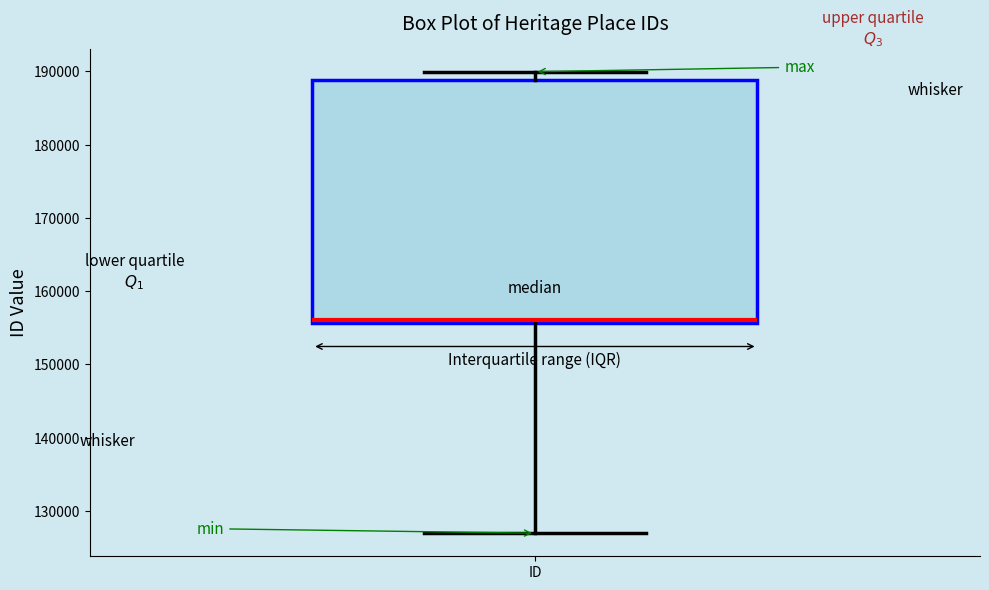

Transcribe this box plot: give where the median line is, the range the box spans, and where the two whiskers end, as read against the y-axis. The values are not printed on the chart, so give them approximately, as read against the axis.

median 156000 (just above the box's lower edge), box 156000 to 189000, whiskers 127000 to 190000